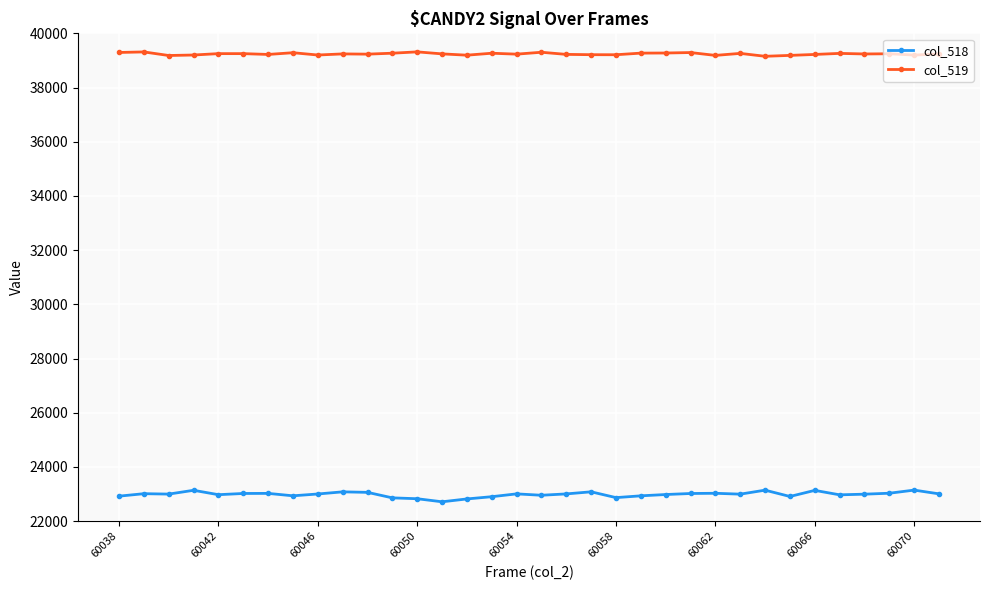

True or false: col_519 and col_518 intersect in this chart.

False